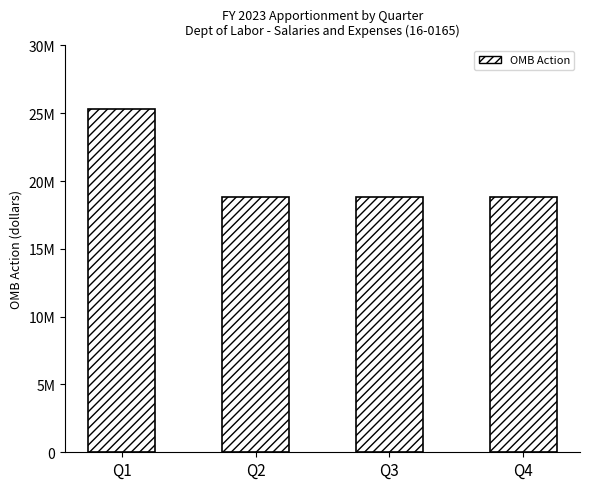

What is the average value?

20431250